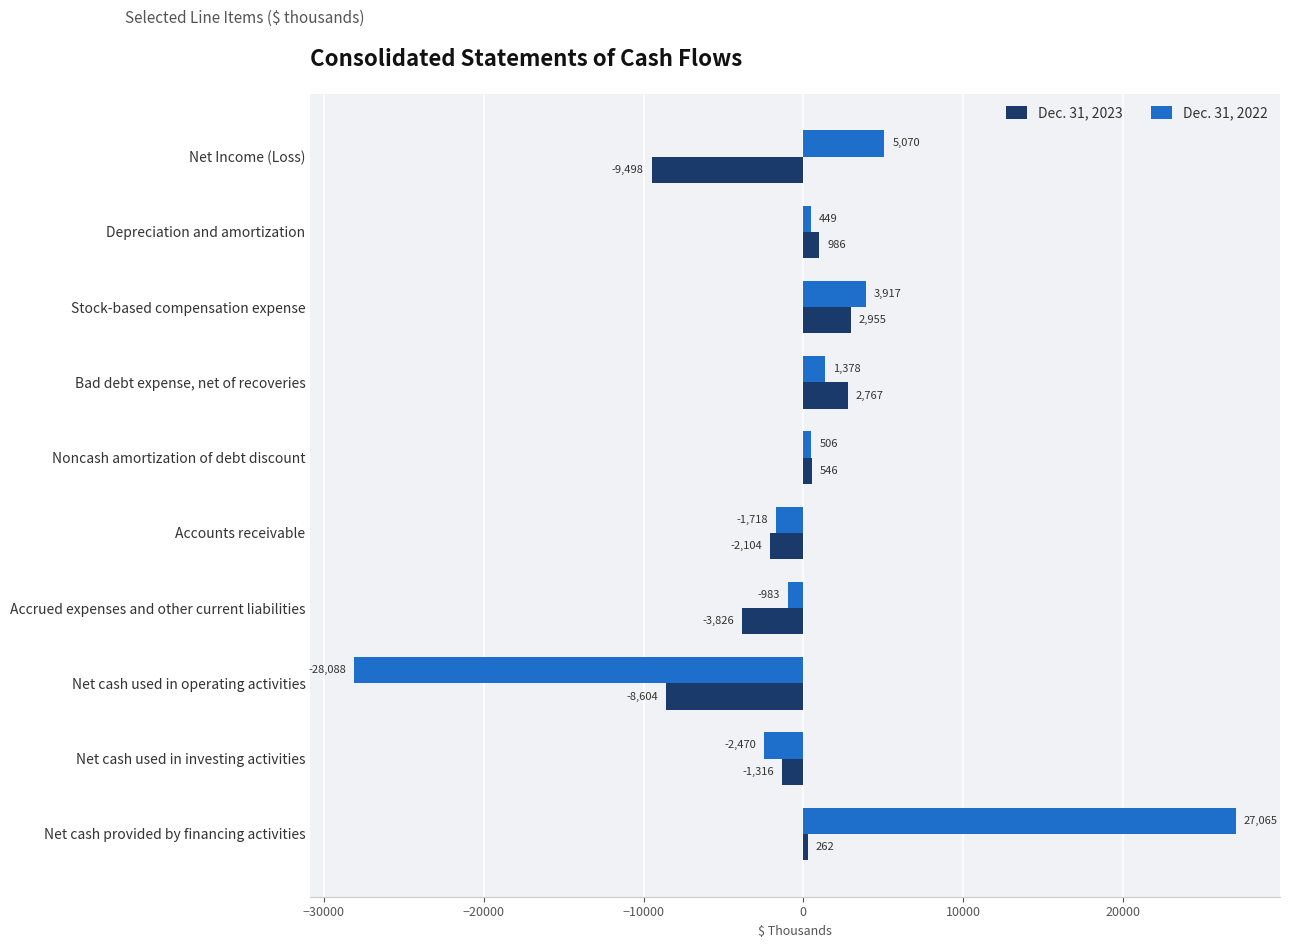

What is the difference between the maximum and second lowest values in the Dec. 31, 2022 series?

29535